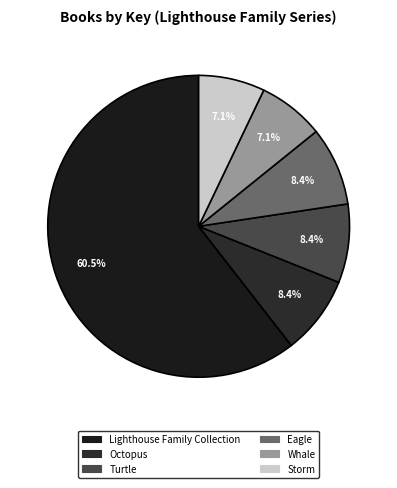

To the nearest percent, what is the average slice percentage?

17%